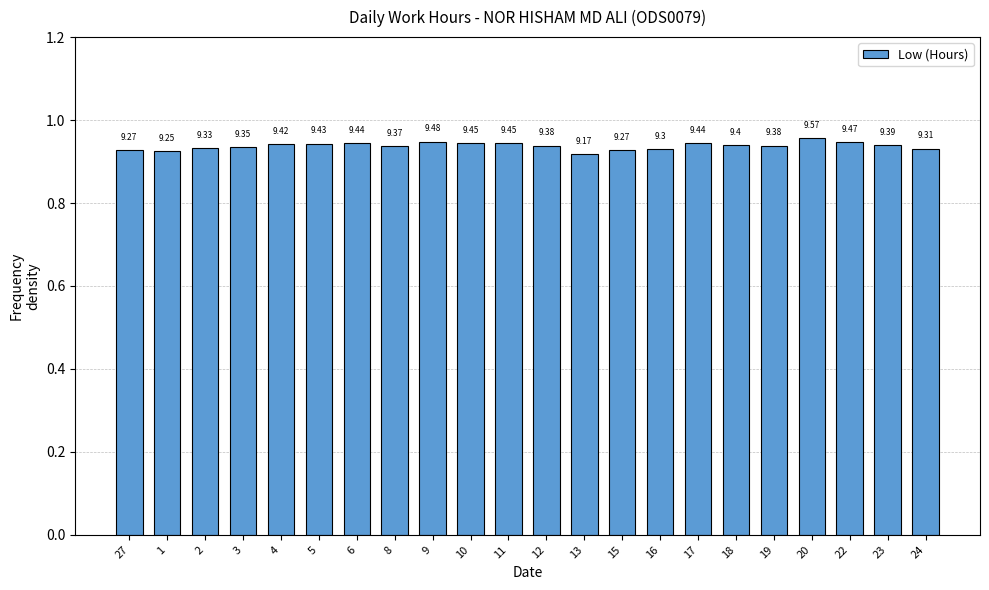

What is the minimum value shown in the chart?

0.9